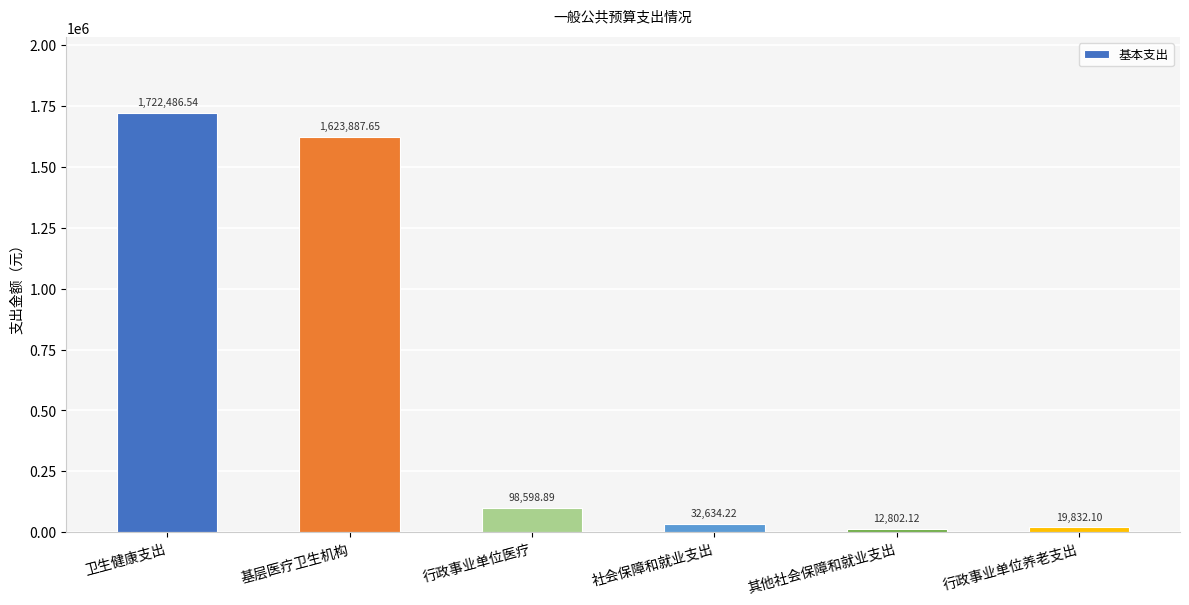

What is the label of the 3rd bar from the right?

社会保障和就业支出